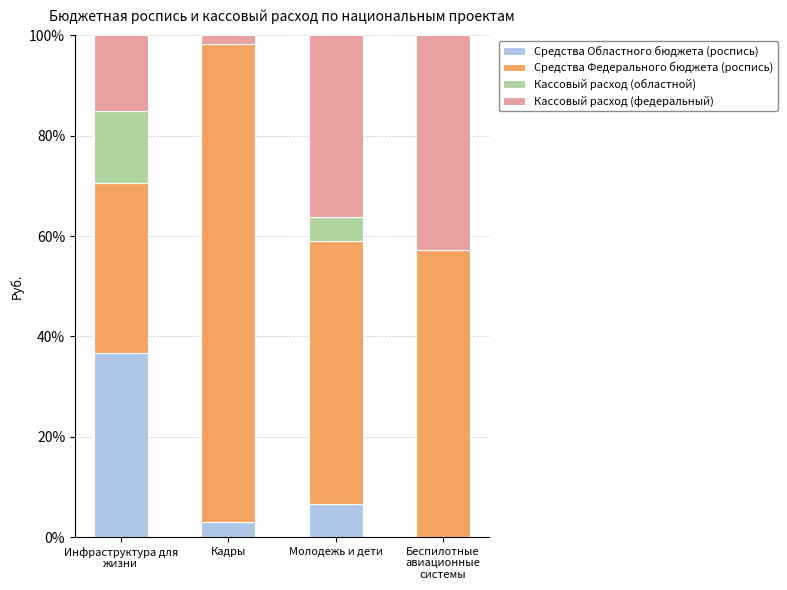

Where does the Средства Областного бюджета (роспись) series first go above 6?

Инфраструктура для
жизни